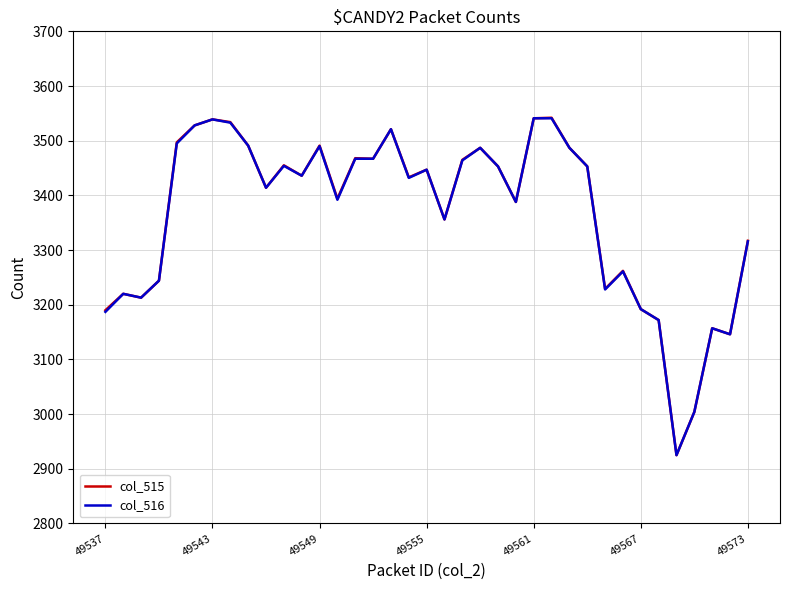

Which series has the largest range (max minus min)?

col_515